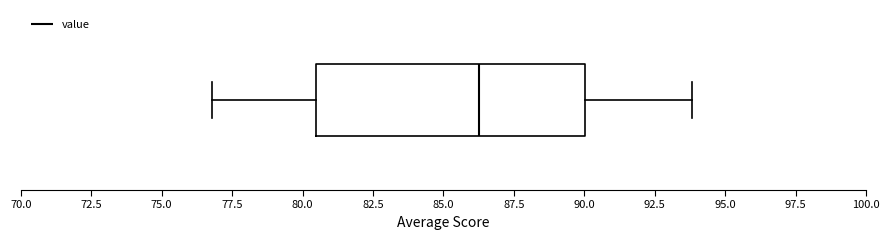

Read this box plot against the x-axis: the position of the median line, the range covered by the box, and the ends of both whiskers. The values are not printed on the chart, so give them approximately, as read against the axis.

median 86.5, box 80.5 to 90.0, whiskers 77.0 to 94.0